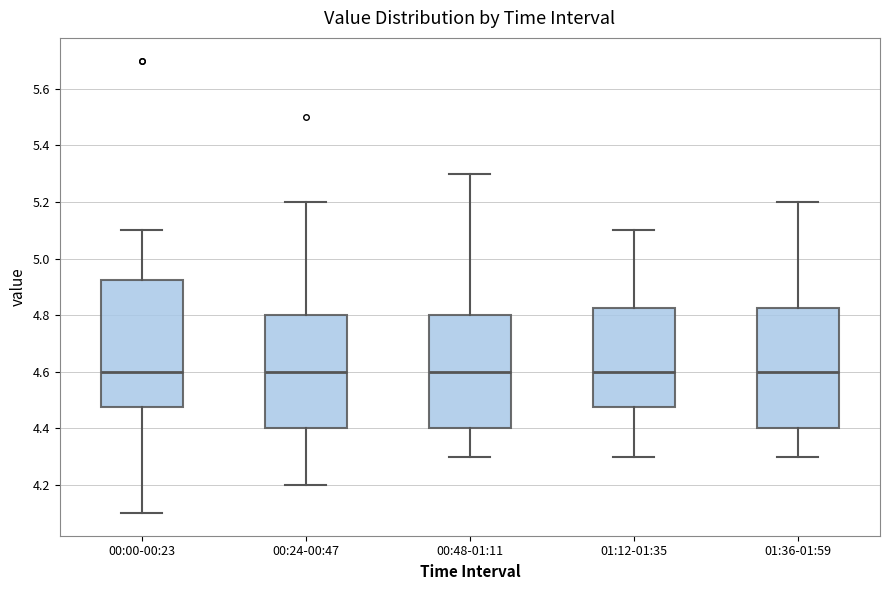

Where is the upper edge of the box for 00:48-01:11 on the y-axis? The values are not printed on the chart, so give them approximately, as read against the axis.

4.80